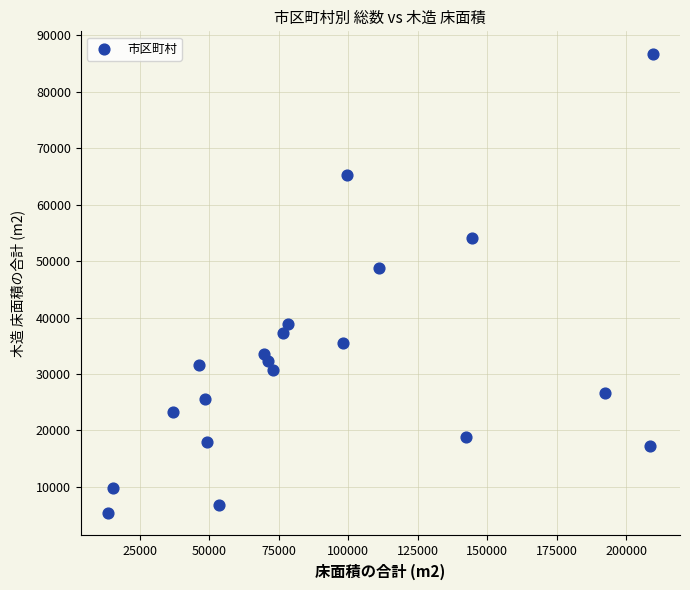

What Y value in the scatter plot is closest to 46042?

48777